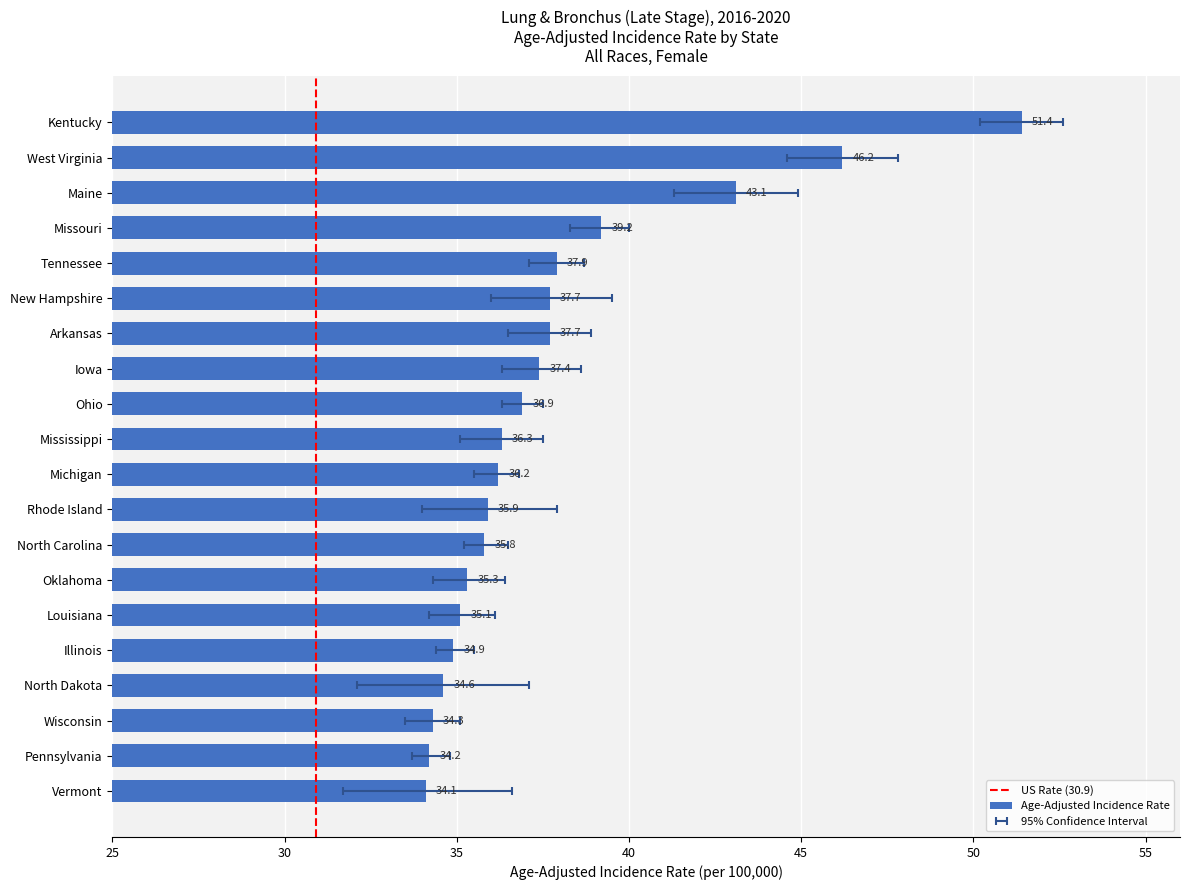

At which category does the chart reach its minimum across all series?

Vermont